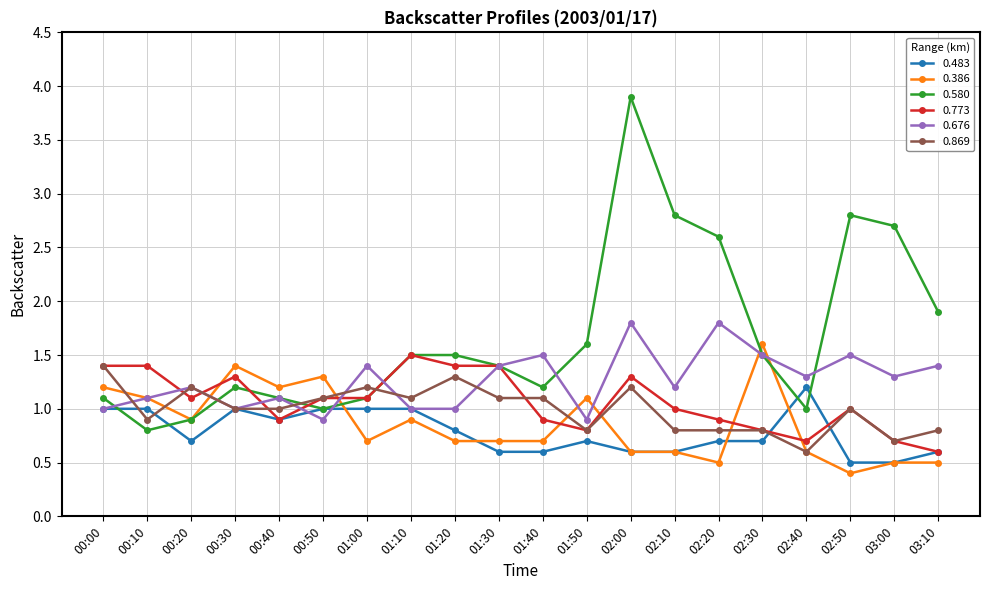

Is the value of 0.580 at 03:00 greater than the value of 0.386 at 00:00?

Yes